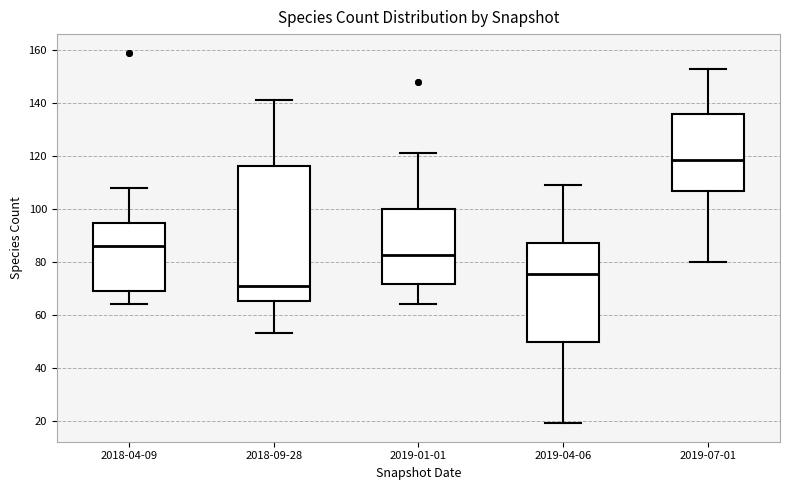

Reading left to right, transcribe this box plot: for each box, give where its median line is, the range the box spans, and where its two whiskers end, as read against the y-axis. The values are not printed on the chart, so give them approximately, as read against the axis.

2018-04-09: median 86, box 70 to 94, whiskers 64 to 108
2018-09-28: median 72, box 66 to 116, whiskers 54 to 142
2019-01-01: median 82, box 72 to 100, whiskers 64 to 122
2019-04-06: median 76, box 50 to 88, whiskers 20 to 110
2019-07-01: median 118, box 106 to 136, whiskers 80 to 154